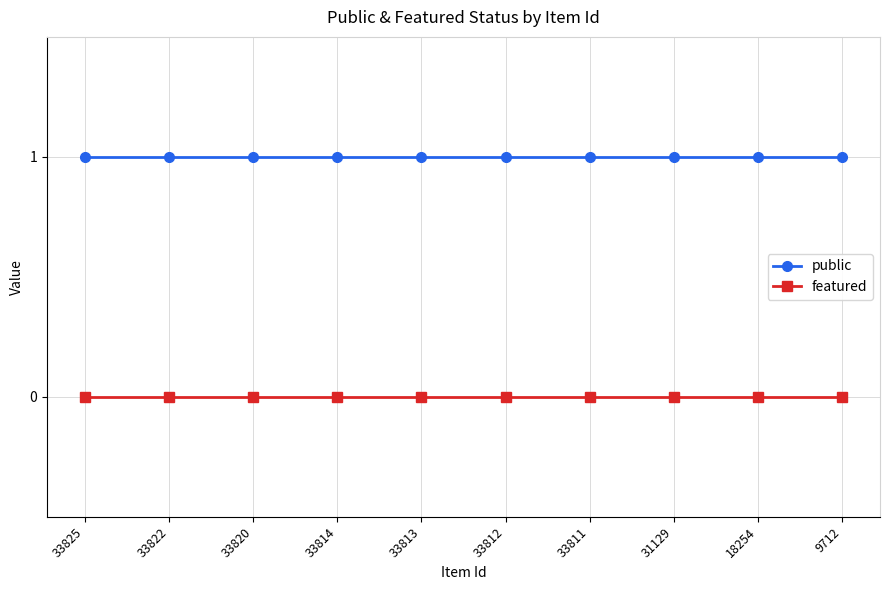

What is the value of the public point at the 3rd from the left?

1